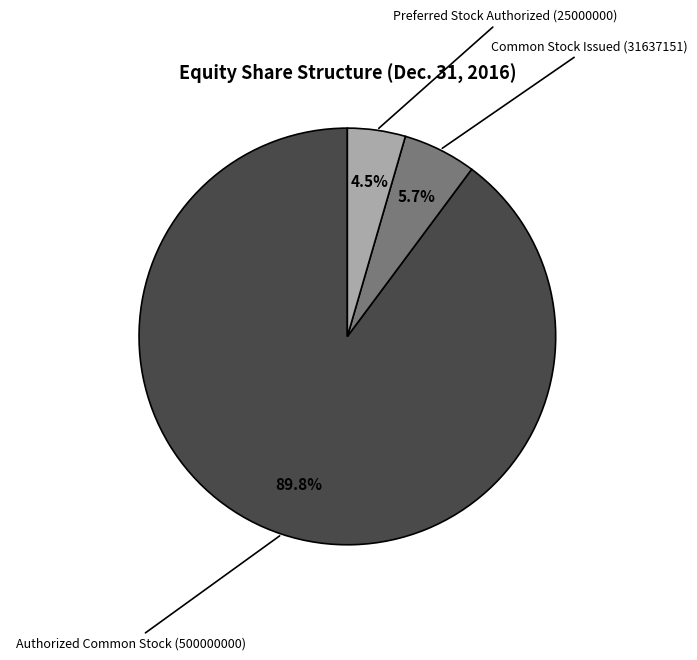

Is there a majority slice in this chart?

Yes